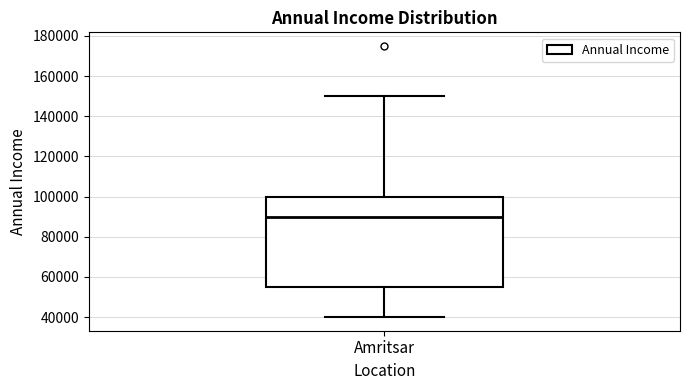

Read this box plot against the y-axis: the position of the median line, the range covered by the box, and the ends of both whiskers. The values are not printed on the chart, so give them approximately, as read against the axis.

median 90000, box 56000 to 100000, whiskers 40000 to 150000